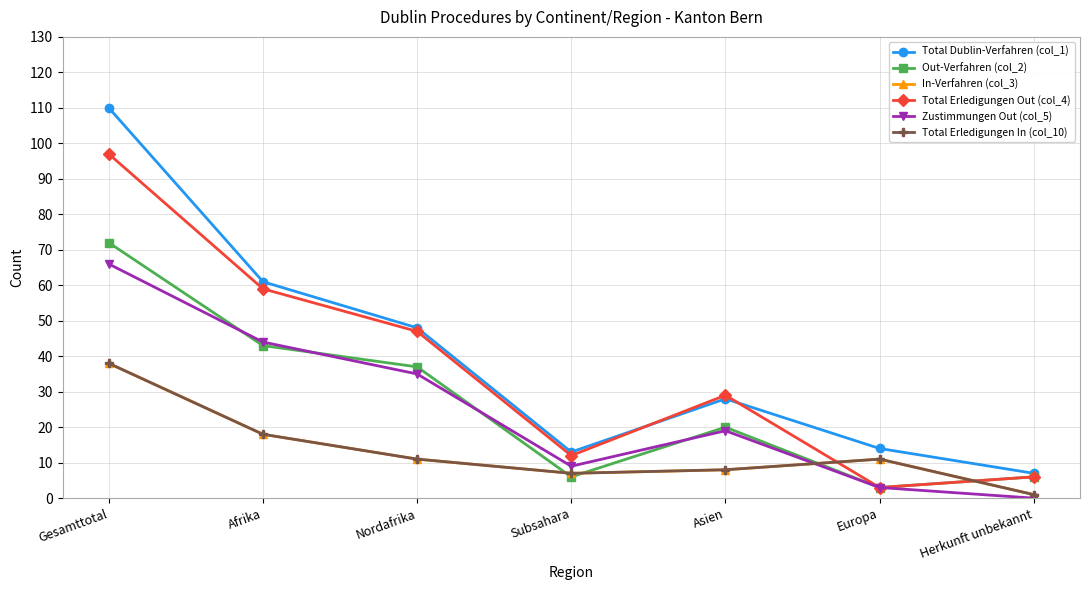

What is the difference between the maximum and minimum values in the Total Erledigungen In (col_10) series?

37